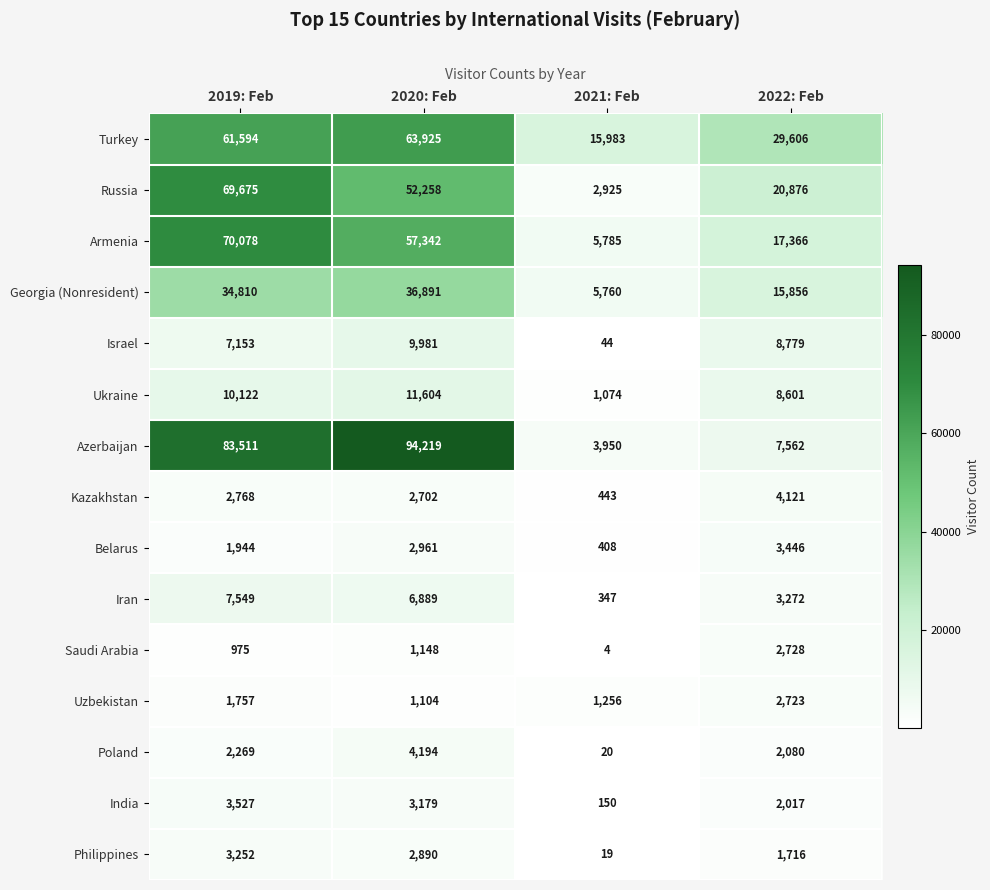

At how many categories does at least one series exceed 23227?

3